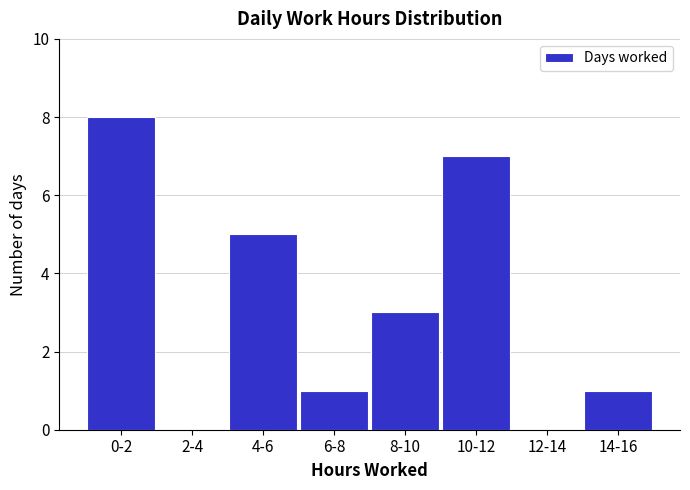

Reading right to left, what are all the values shown in this chart?

14-16=1	12-14=0	10-12=7	8-10=3	6-8=1	4-6=5	2-4=0	0-2=8